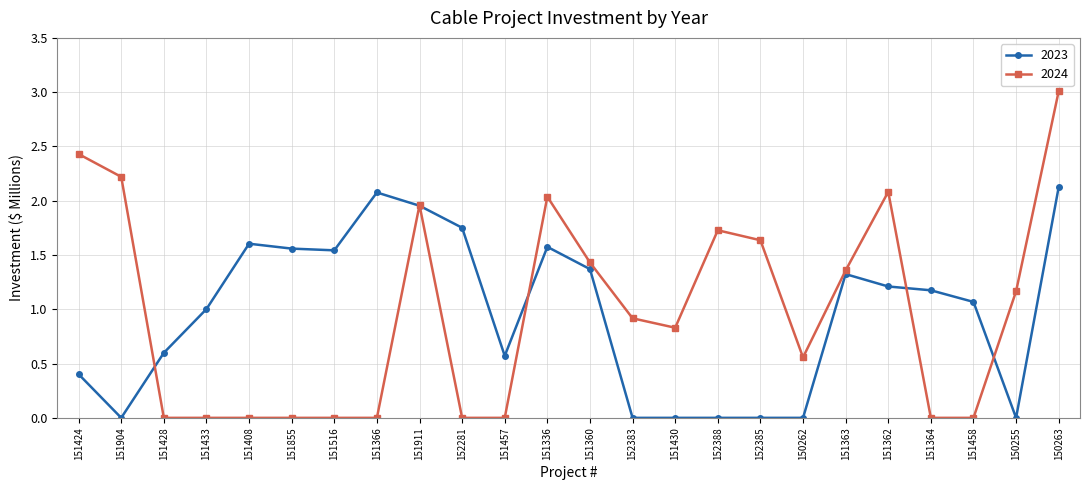

What is the total value across all series at 150263?

5.1